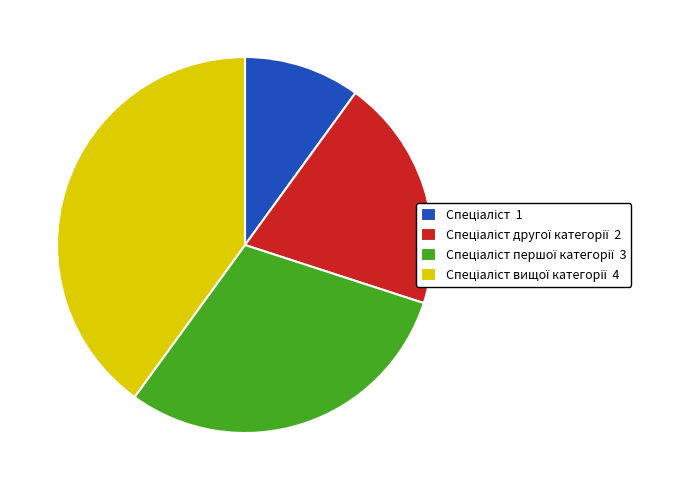

Does any single category account for the majority?

No